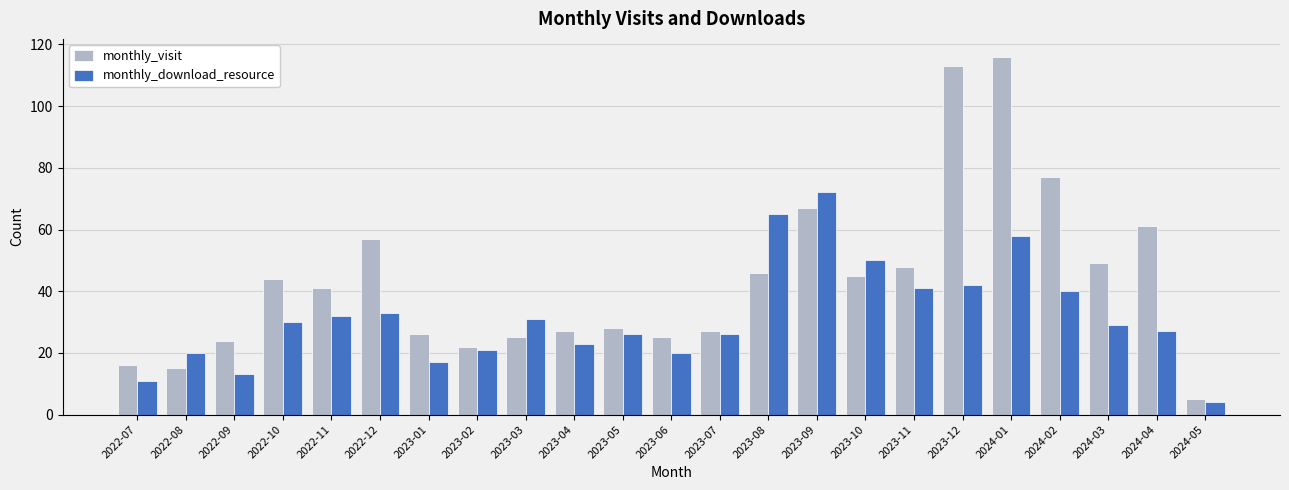

What are all the series names shown in the legend?

monthly_visit, monthly_download_resource